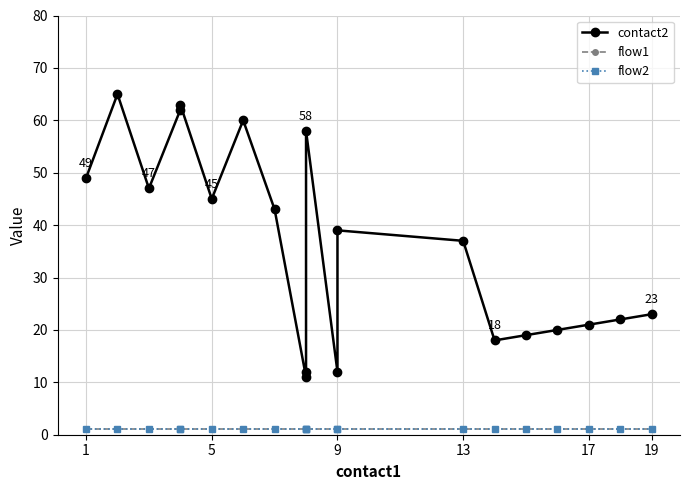

Does the chart display data point markers on the line(s)?

Yes